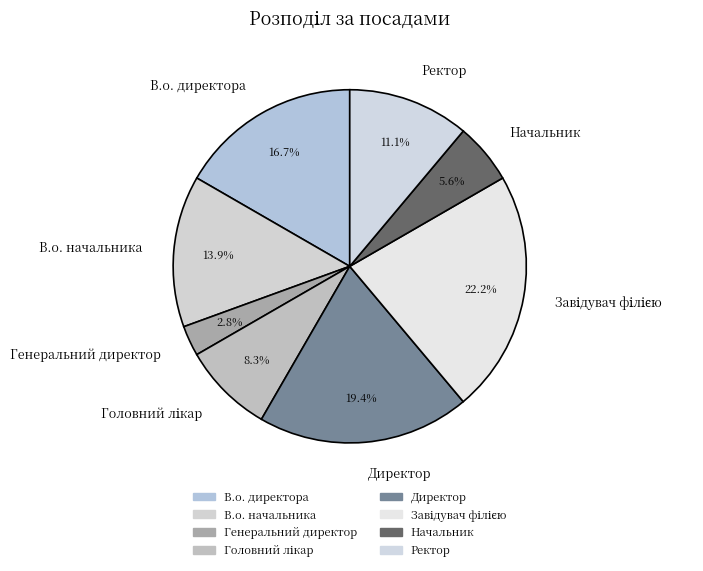

Which has a higher value, В.о. начальника or Директор?

Директор